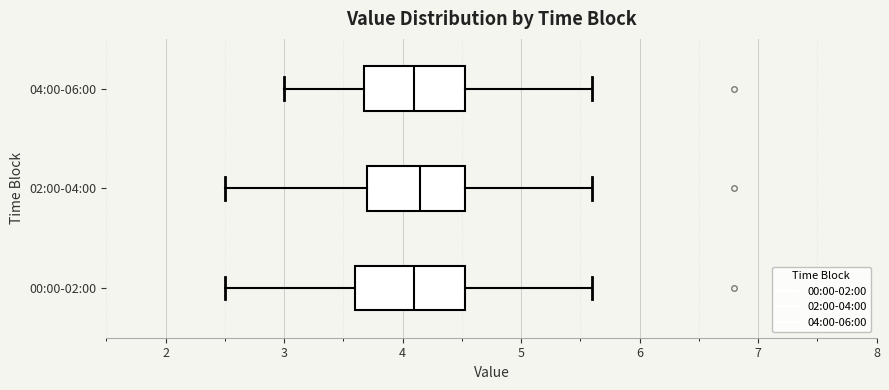

Reading bottom to top, transcribe this box plot: for each box, give where its median line is, the range the box spans, and where its two whiskers end, as read against the x-axis. The values are not printed on the chart, so give them approximately, as read against the axis.

00:00-02:00: median 4.1, box 3.6 to 4.5, whiskers 2.5 to 5.6
02:00-04:00: median 4.2, box 3.7 to 4.5, whiskers 2.5 to 5.6
04:00-06:00: median 4.1, box 3.7 to 4.5, whiskers 3.0 to 5.6